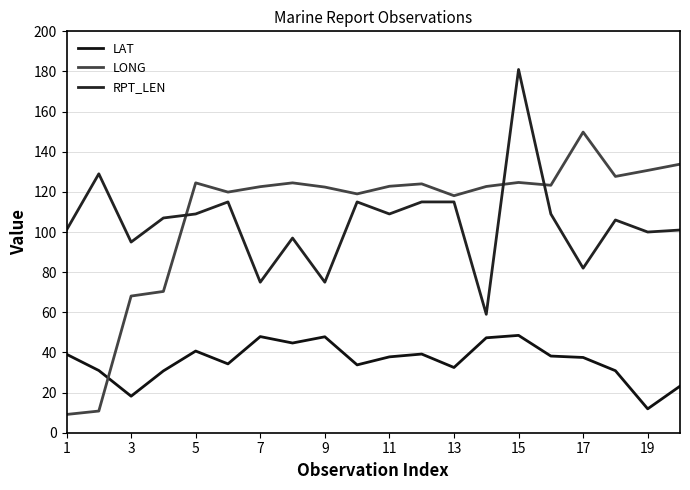

Which category has the lowest value in the LAT series?

19